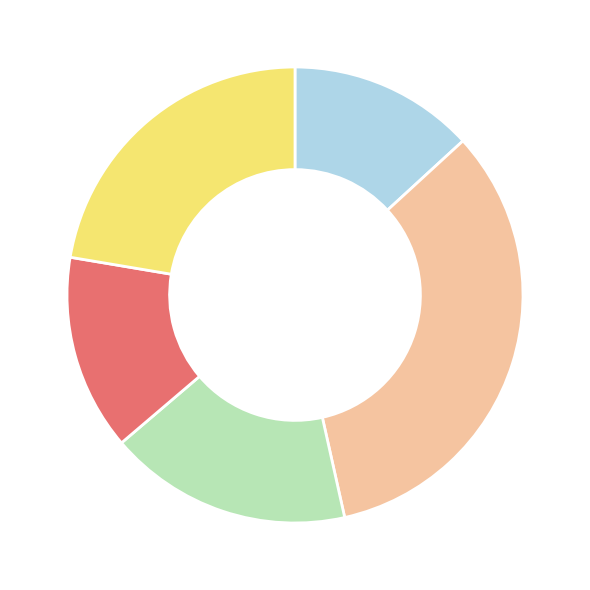

Is there a majority slice in this chart?

No